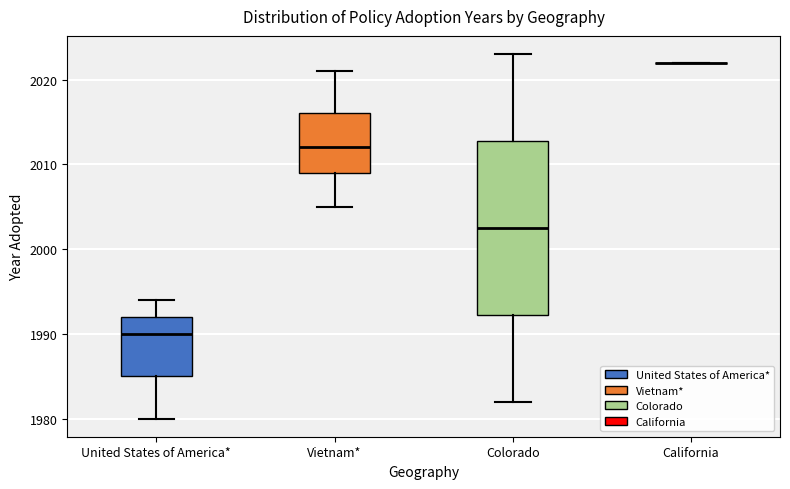

Which box is the tallest, from its lower edge to its upper edge?

Colorado